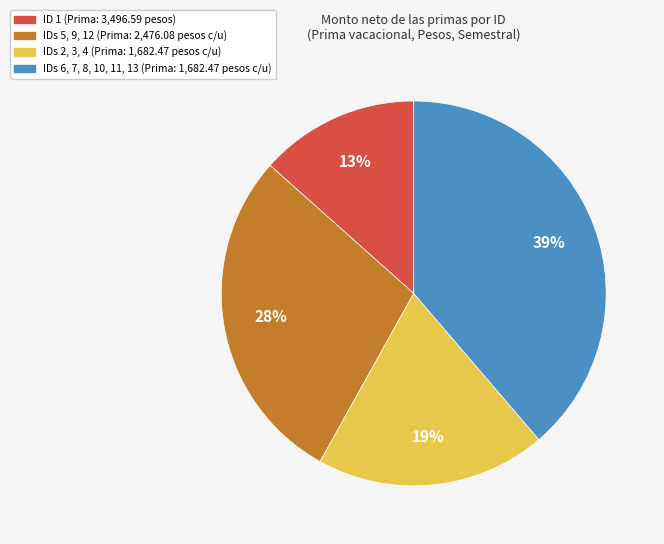

To the nearest percent, what is the average slice percentage?

25%